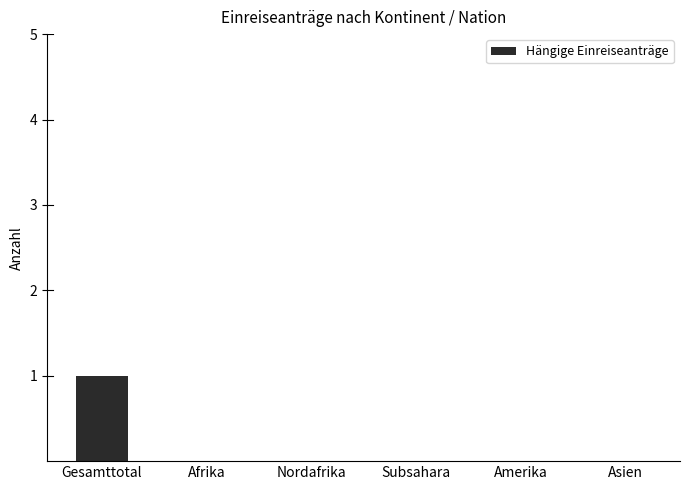

The value at Subsahara is 1. True or false?

False